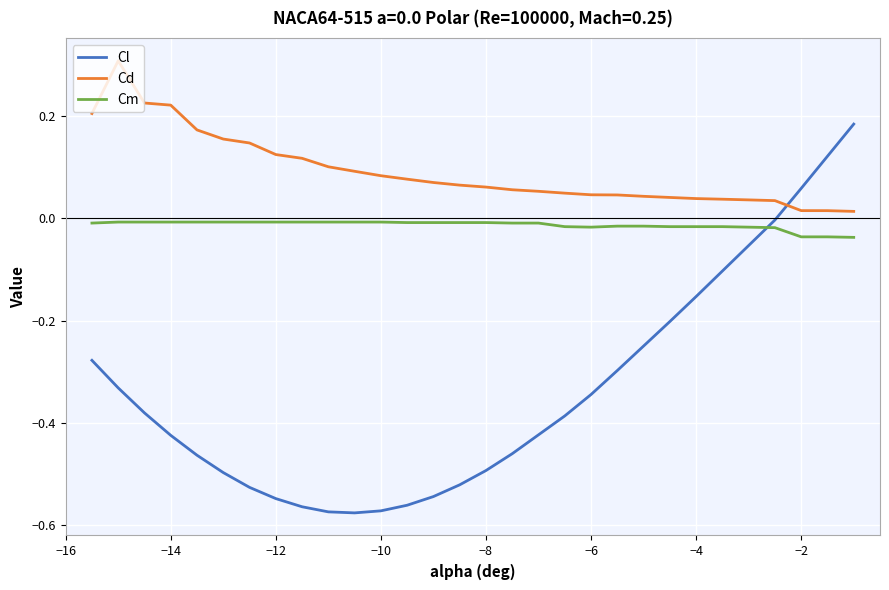

List the series in order of their overall mean, highest first.

Cd, Cm, Cl